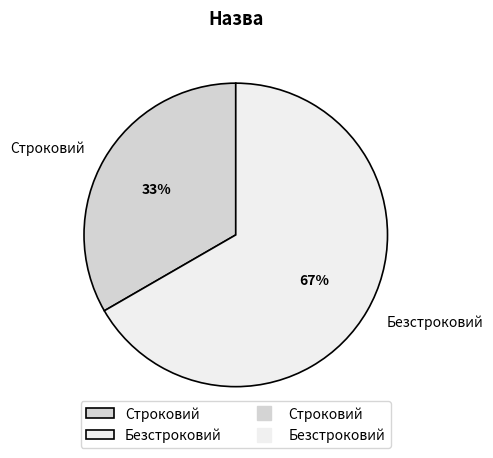

Which has a higher value, Строковий or Безстроковий?

Безстроковий